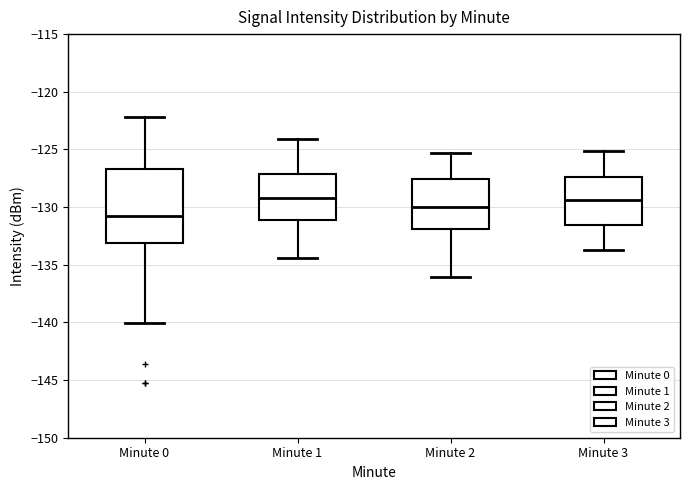

Reading left to right, read every box against the y-axis: the position of its median line, the range the box covers, and the ends of its whiskers. The values are not printed on the chart, so give them approximately, as read against the axis.

Minute 0: median -131.0, box -133.0 to -126.5, whiskers -140.0 to -122.0
Minute 1: median -129.0, box -131.0 to -127.0, whiskers -134.5 to -124.0
Minute 2: median -130.0, box -132.0 to -127.5, whiskers -136.0 to -125.5
Minute 3: median -129.5, box -131.5 to -127.5, whiskers -133.5 to -125.0